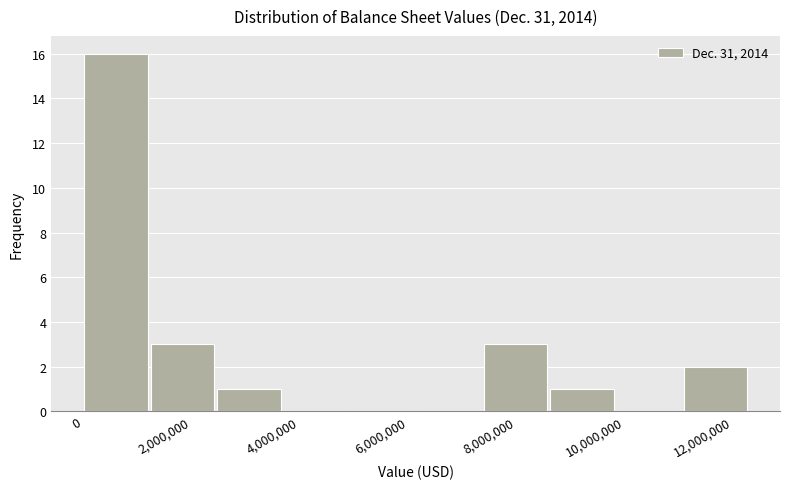

What is the height of the bar covering 11000000 to 12200000 on the x-axis? Neither the bar edges nor the heights are printed on the chart, so give them approximately, as read against the axes.

2